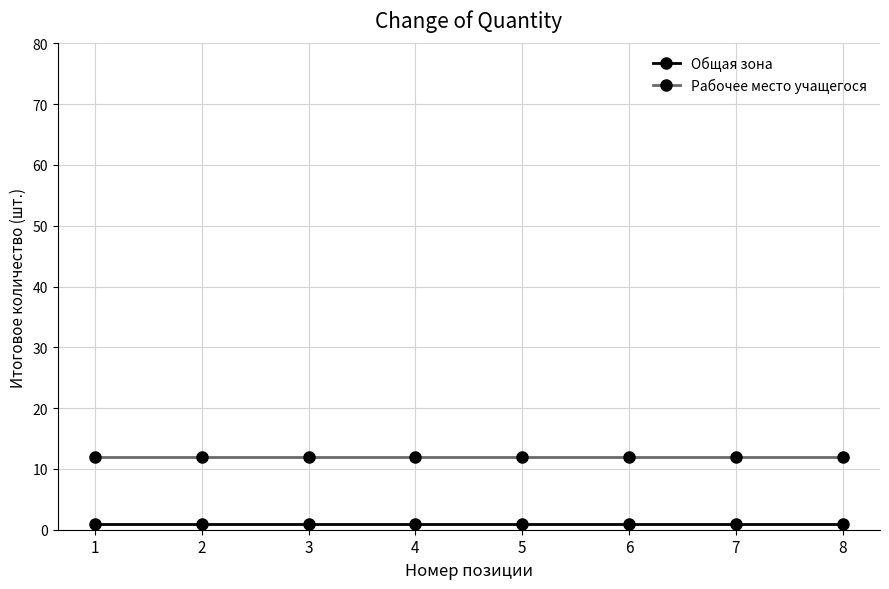

Is the value of Общая зона at 3 greater than the value of Рабочее место учащегося at 2?

No